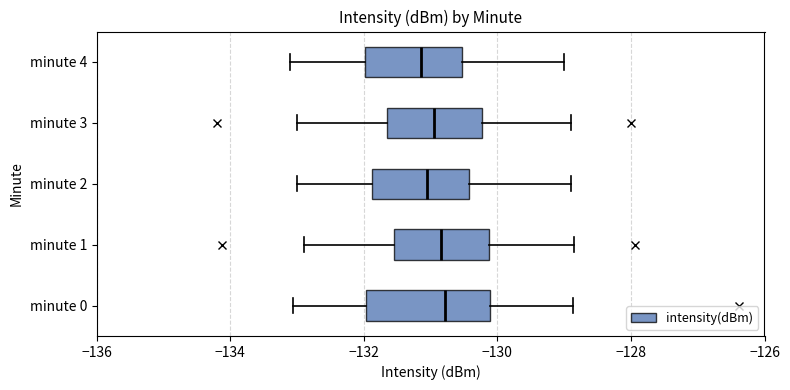

Reading bottom to top, read every box against the x-axis: the position of its median line, the range the box covers, and the ends of its whiskers. The values are not printed on the chart, so give them approximately, as read against the axis.

minute 0: median -130.8, box -132.0 to -130.2, whiskers -133.0 to -128.8
minute 1: median -130.8, box -131.6 to -130.2, whiskers -132.8 to -128.8
minute 2: median -131.0, box -131.8 to -130.4, whiskers -133.0 to -128.8
minute 3: median -131.0, box -131.6 to -130.2, whiskers -133.0 to -128.8
minute 4: median -131.2, box -132.0 to -130.6, whiskers -133.0 to -129.0